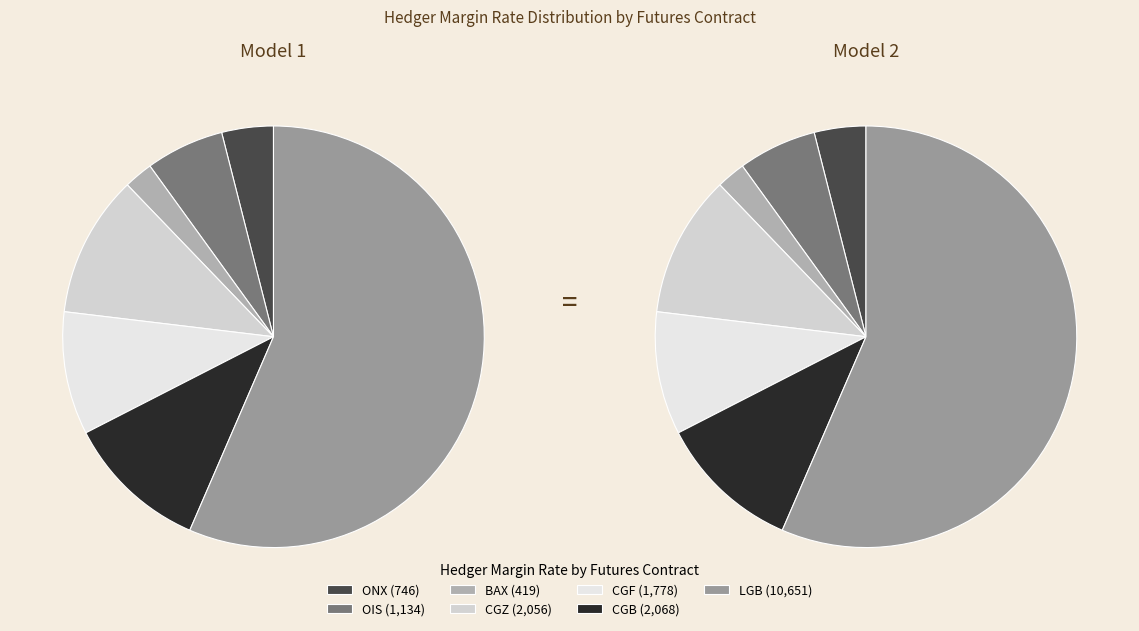

The LGB slice represents 64% of the pie. True or false?

False